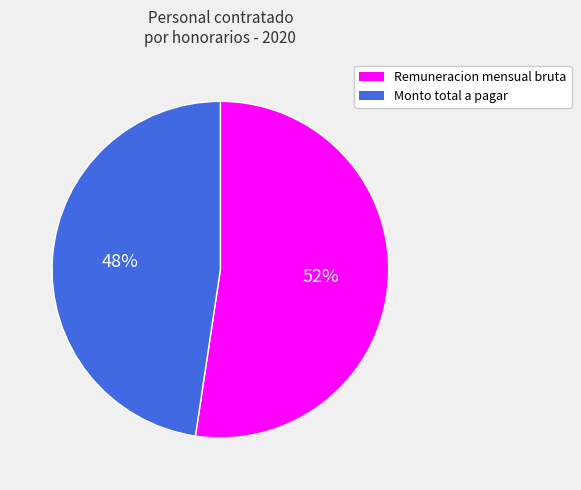

Is there a majority slice in this chart?

Yes